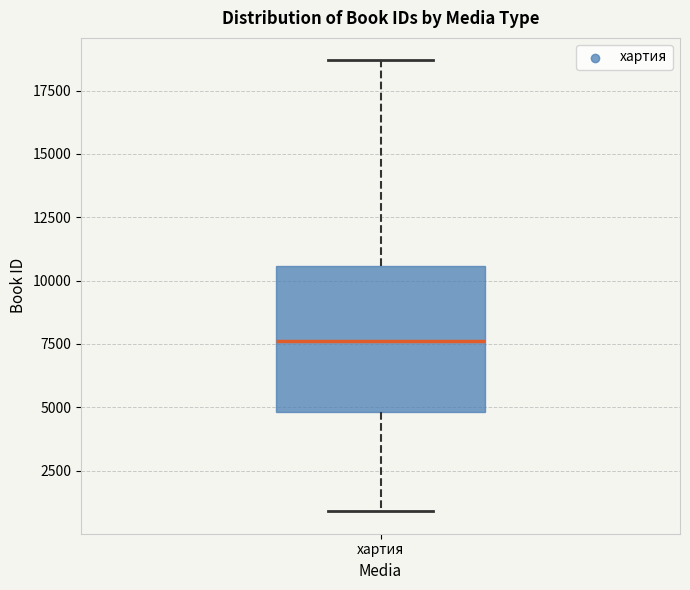

Transcribe this box plot: give where the median line is, the range the box spans, and where the two whiskers end, as read against the y-axis. The values are not printed on the chart, so give them approximately, as read against the axis.

median 7500, box 5000 to 10500, whiskers 1000 to 18500